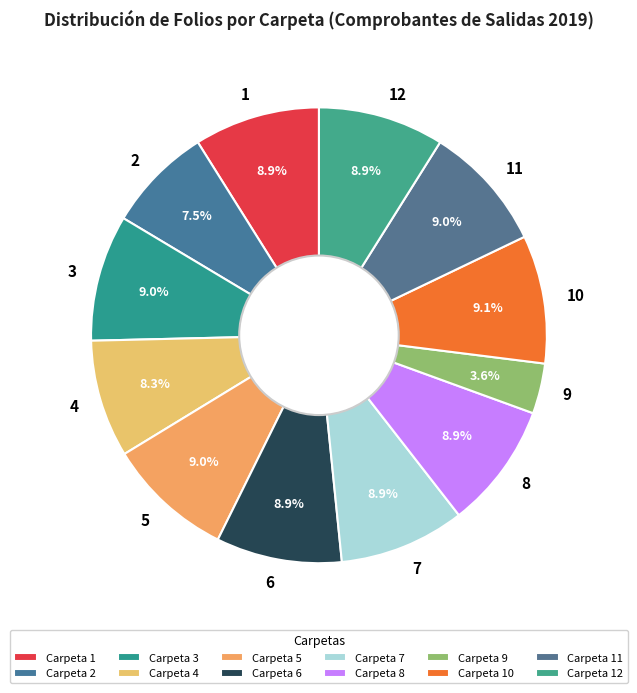

Does 5 account for over 50% of the chart?

No